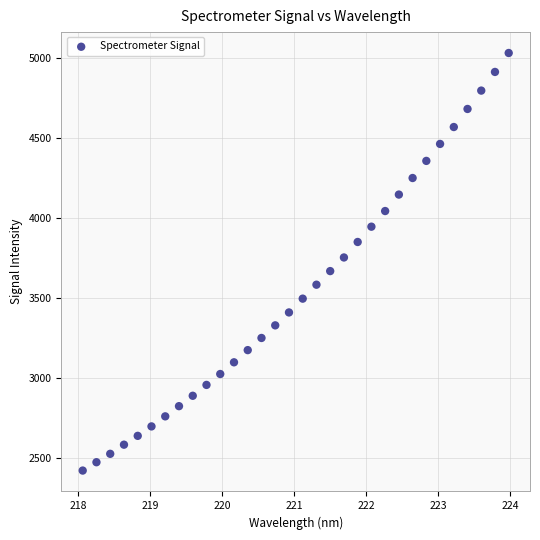

What is the range of X values (max minus min)?

5.9